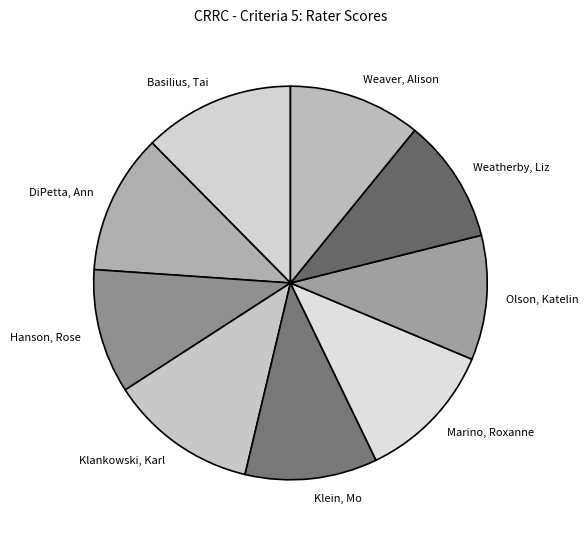

How many slices are in this pie chart?

9